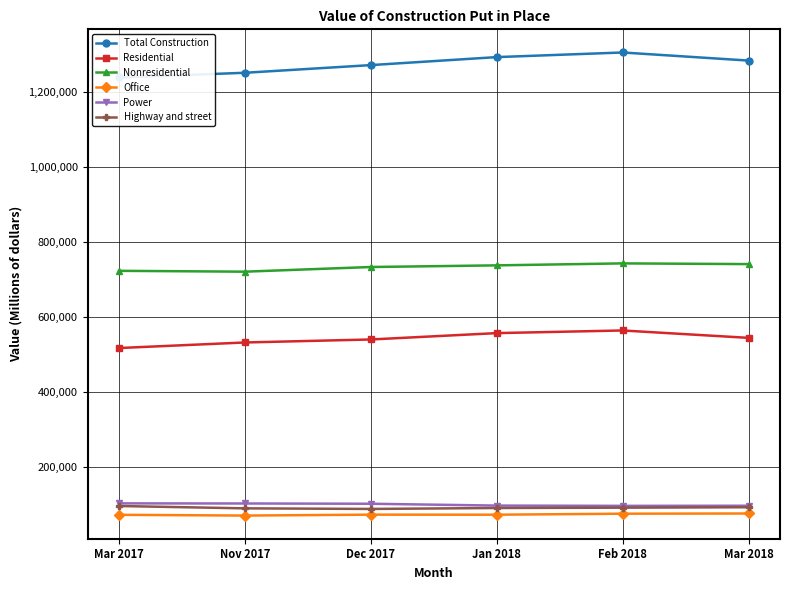

What is the sum of the Total Construction values at Jan 2018 and Nov 2017?

2546171